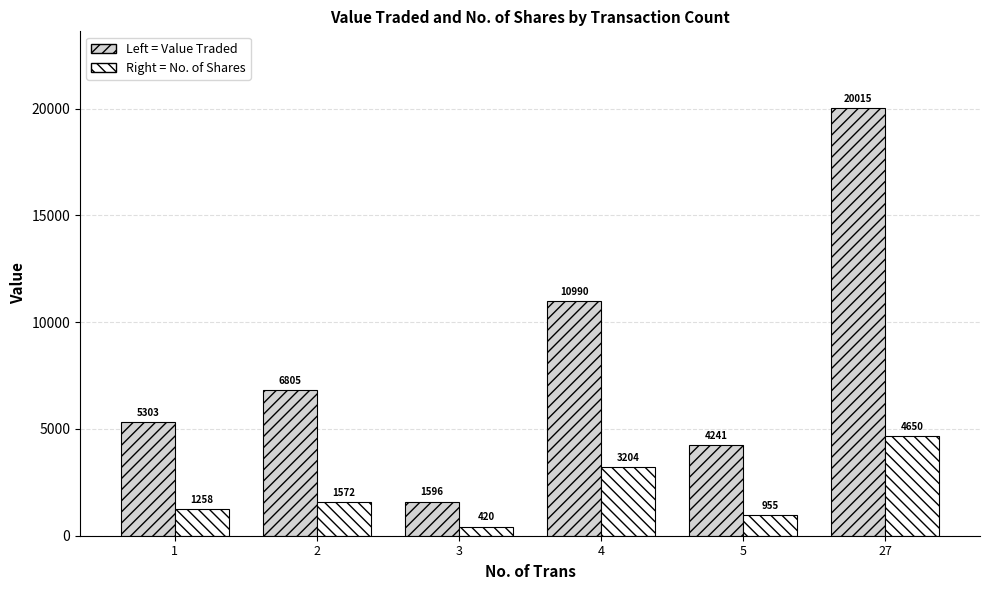

At which category is the sum across all series the highest?

27